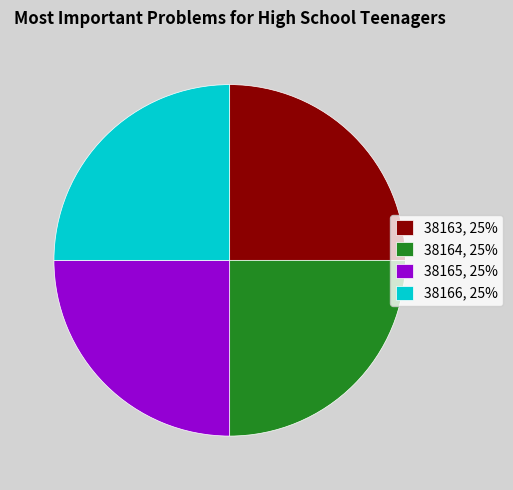

The 38165, 25% slice represents 25% of the pie. True or false?

True